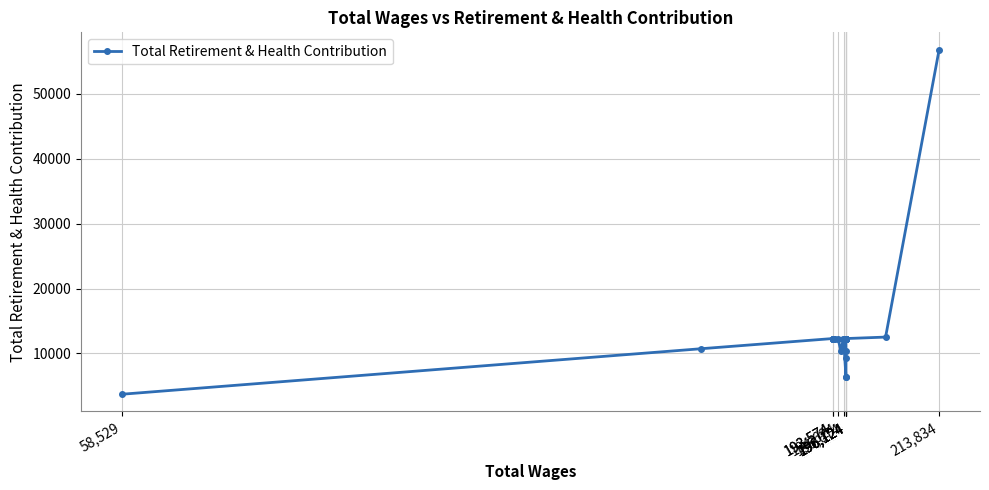

Is it true that the value at 196,124 is 5410?

False